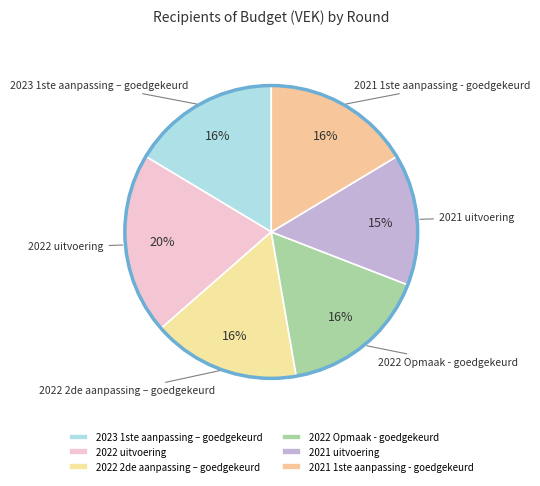

Is there any slice that represents more than half of the pie?

No